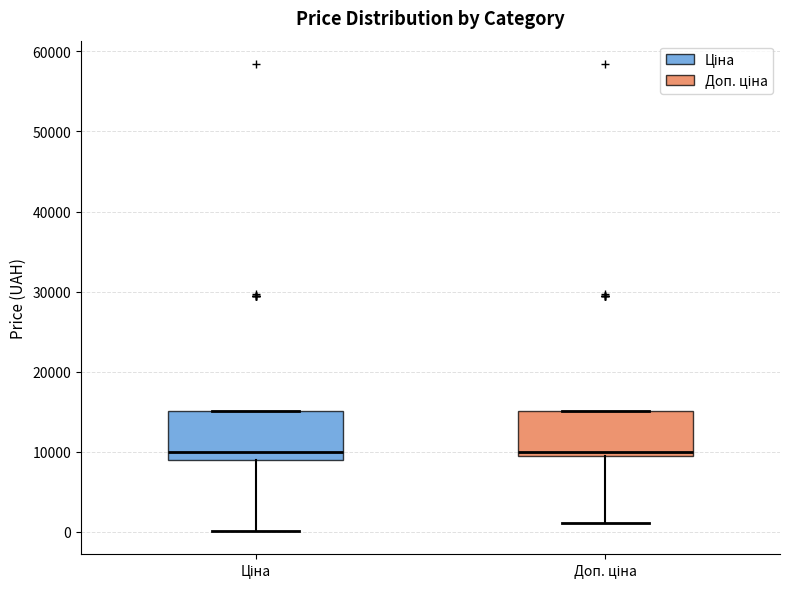

Reading left to right, read every box against the y-axis: the position of its median line, the range the box covers, and the ends of its whiskers. The values are not printed on the chart, so give them approximately, as read against the axis.

Ціна: median 10000, box 9000 to 15000, whiskers 0 to 15000
Доп. ціна: median 10000, box 9000 to 15000, whiskers 1000 to 15000